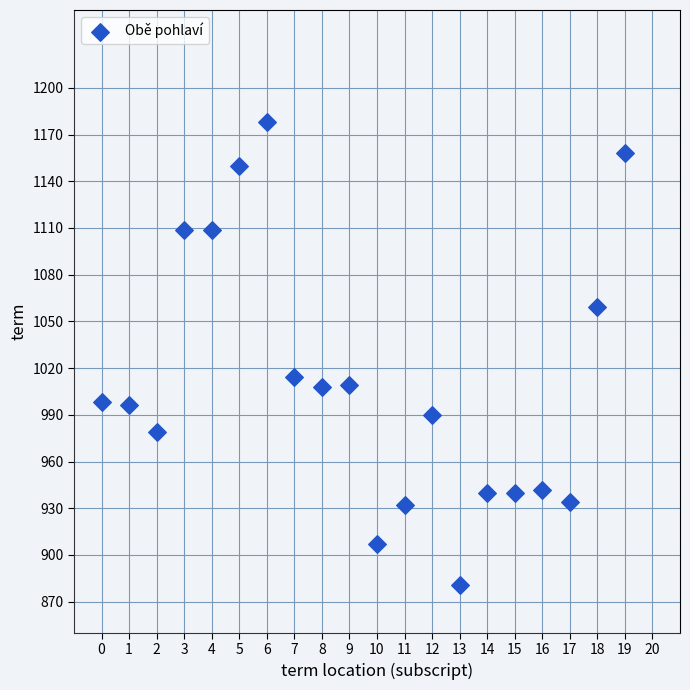

What Y value in the scatter plot is closest to 1029?

1014